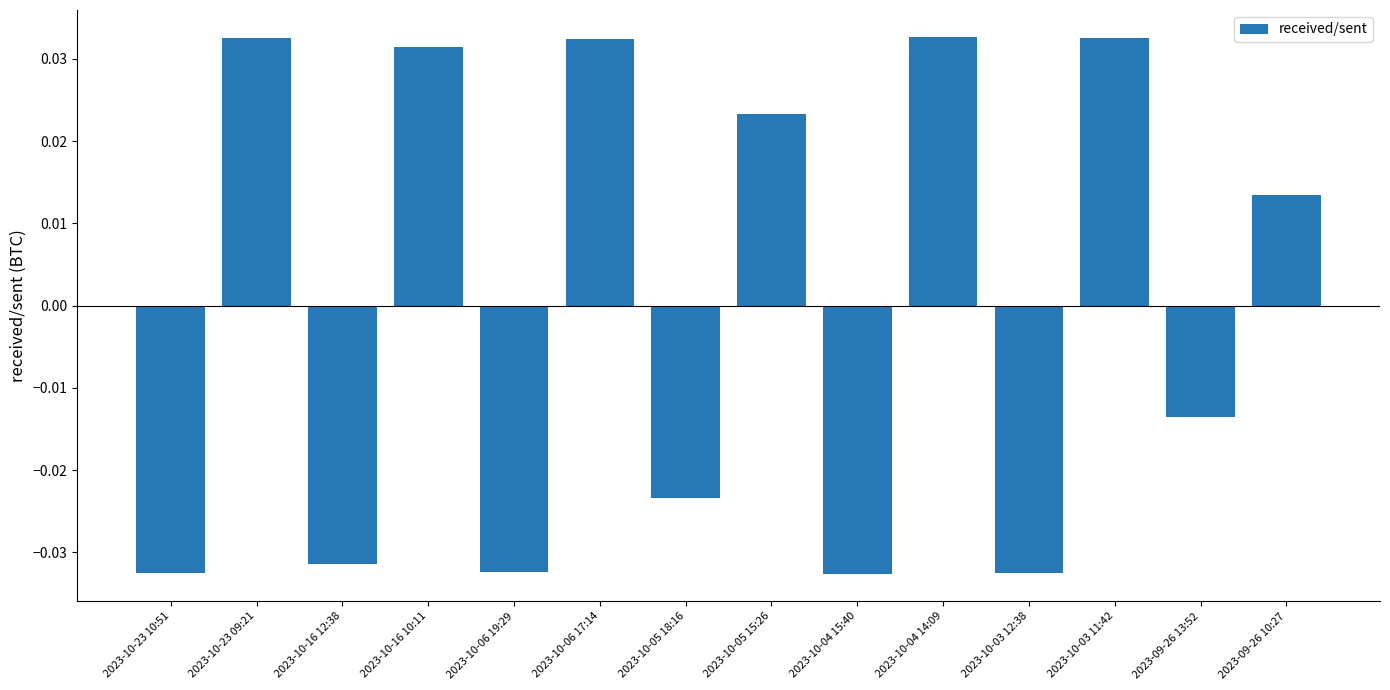

True or false: the data shows 0.1 at 2023-10-06 17:14.

False